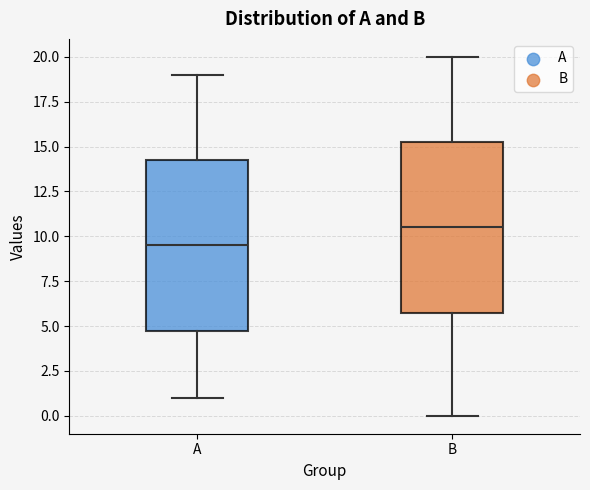

Where does the lower whisker of the box for B end on the y-axis? The values are not printed on the chart, so give them approximately, as read against the axis.

0.0